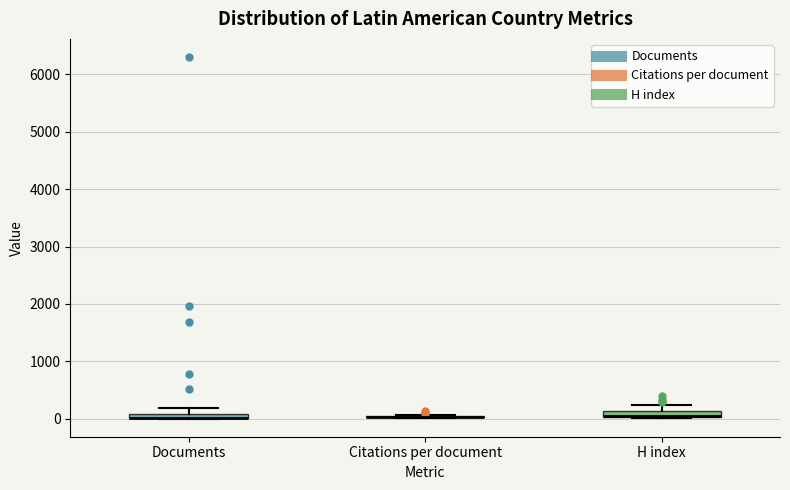

Where does the upper whisker of the box for H index end on the y-axis? The values are not printed on the chart, so give them approximately, as read against the axis.

200